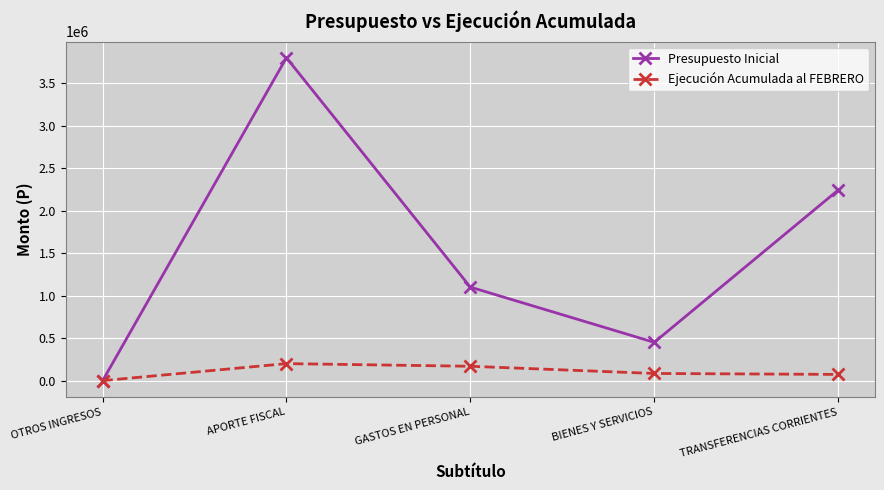

Count the Presupuesto Inicial values in the range 453942 to 2243991.

3